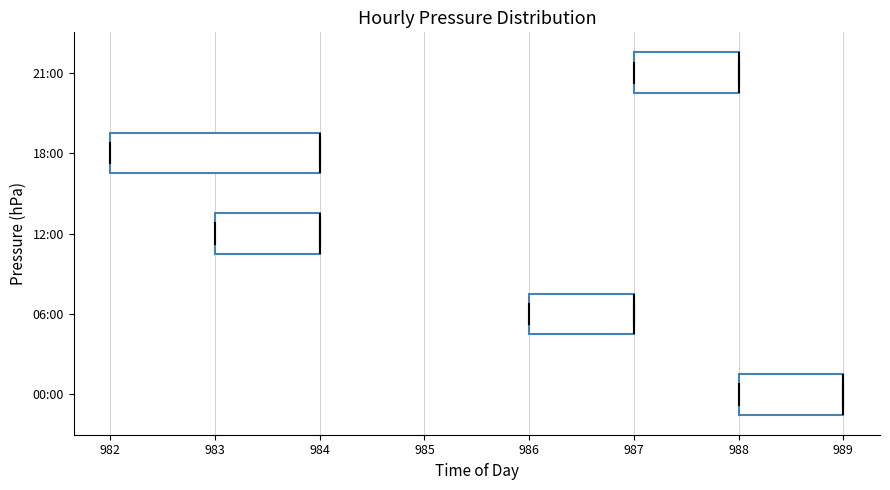

Comparing the boxes themselves (not the whiskers), which one is the widest?

18:00